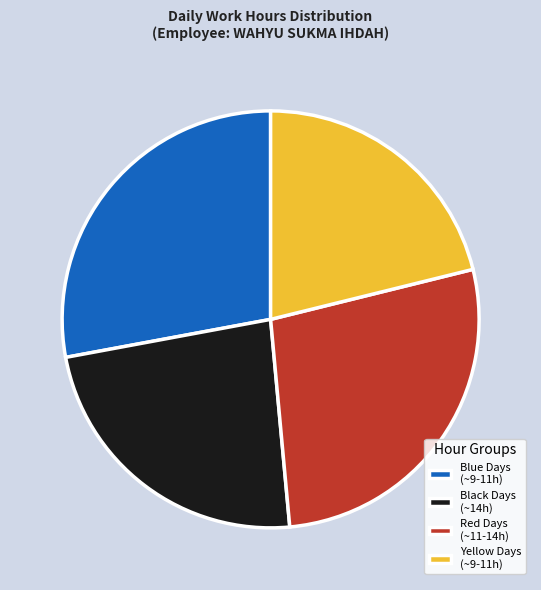

Which slice is the smallest?

Yellow Days (~9-11h)